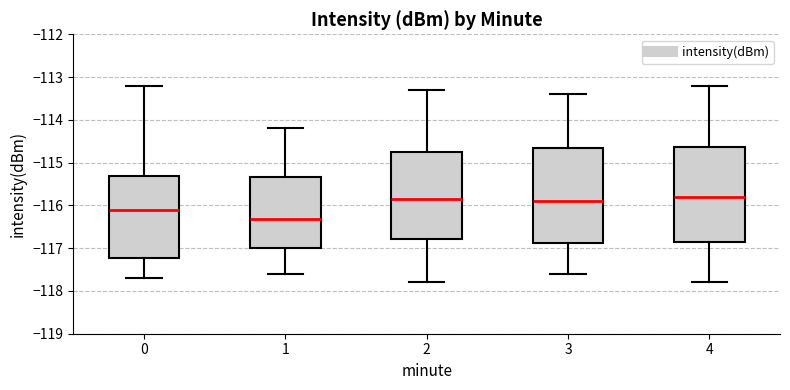

Reading left to right, read every box against the y-axis: the position of its median line, the range the box covers, and the ends of its whiskers. The values are not printed on the chart, so give them approximately, as read against the axis.

0: median -116.1, box -117.2 to -115.3, whiskers -117.7 to -113.2
1: median -116.3, box -117.0 to -115.3, whiskers -117.6 to -114.2
2: median -115.8, box -116.8 to -114.7, whiskers -117.8 to -113.3
3: median -115.9, box -116.9 to -114.6, whiskers -117.6 to -113.4
4: median -115.8, box -116.8 to -114.6, whiskers -117.8 to -113.2